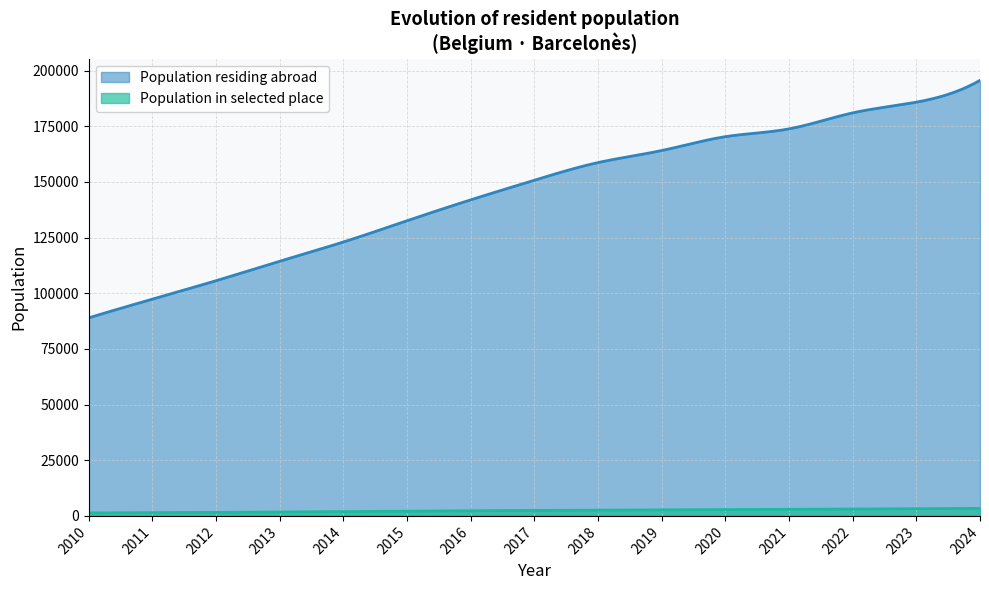

What is the average value of the Population in selected place series?

2392.0